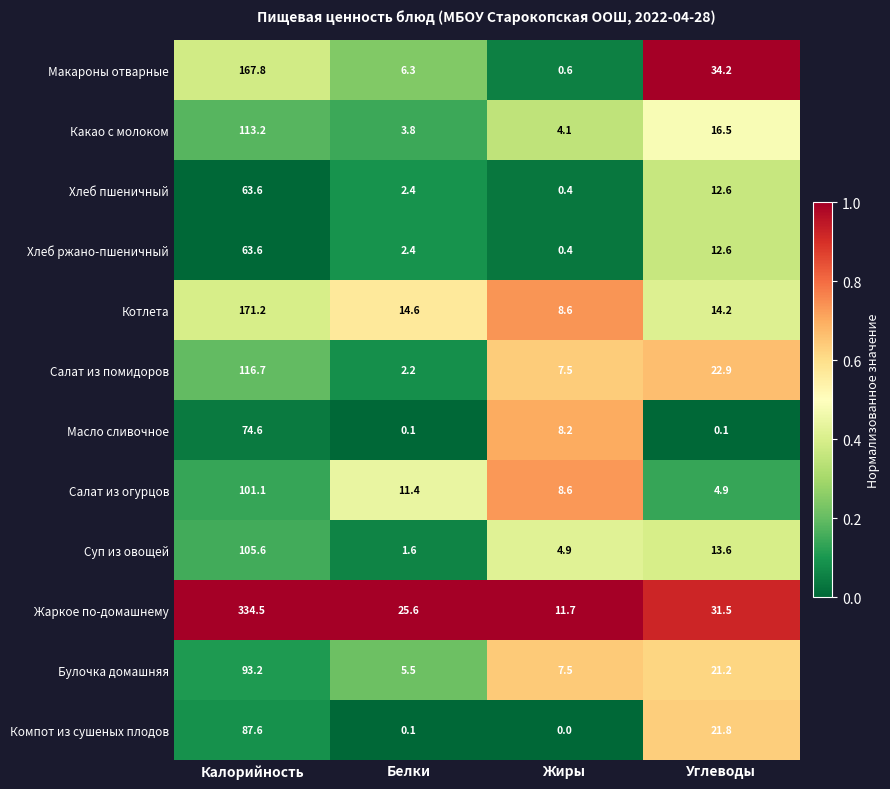

True or false: Какао с молоком has a value of 58.5 at Калорийность.

False